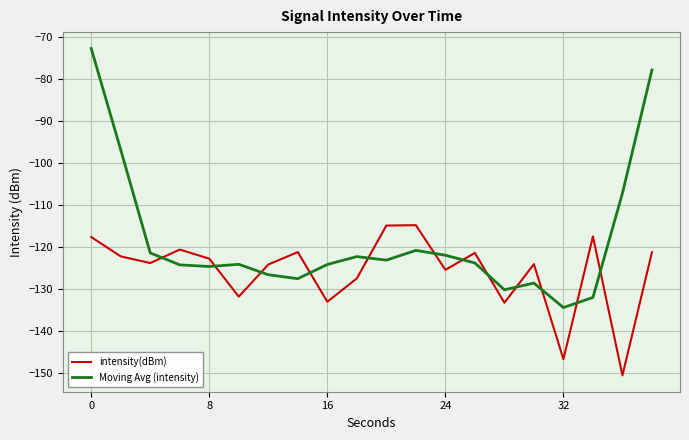

What are all the series names shown in the legend?

intensity(dBm), Moving Avg (intensity)